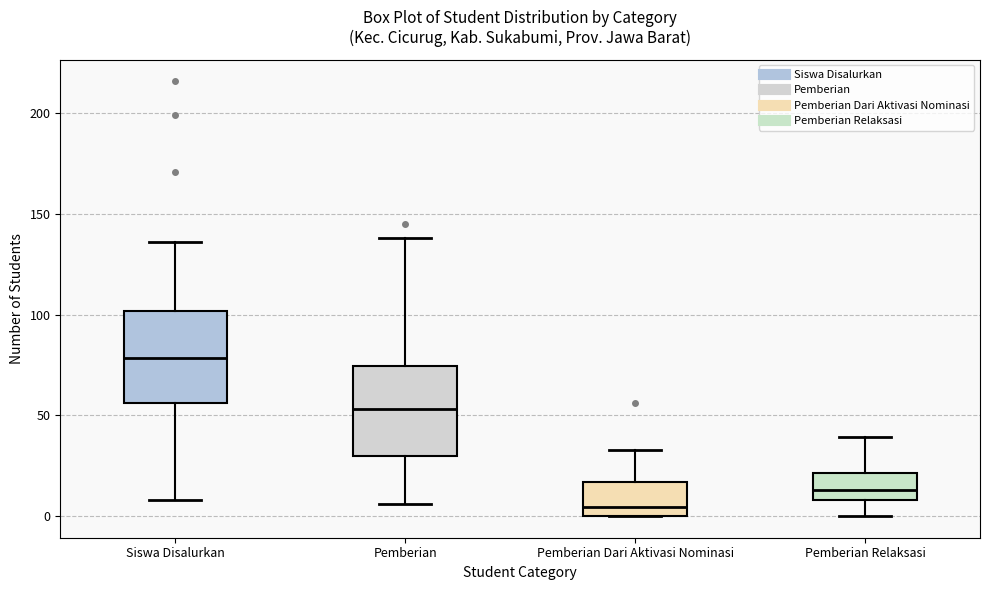

Which box has the lowest median line?

Pemberian Dari Aktivasi Nominasi